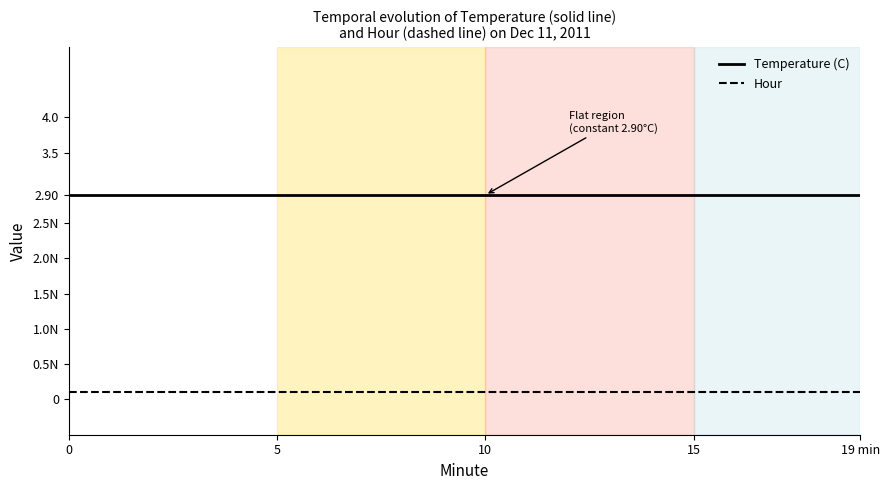

What are all the series names shown in the legend?

Temperature (C), Hour